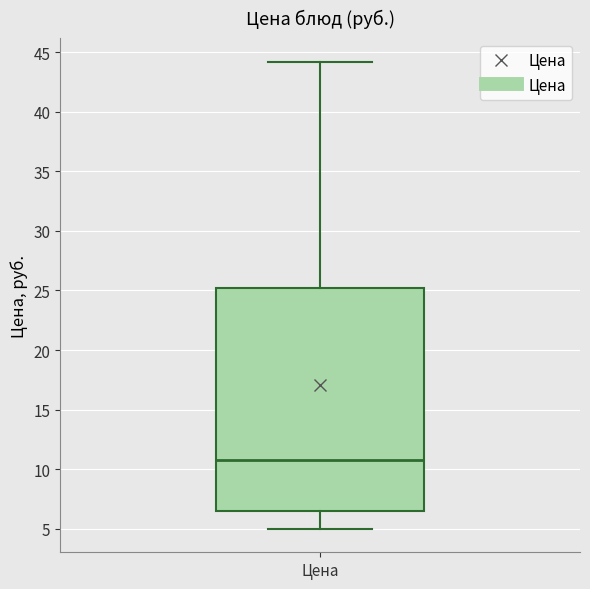

Read this box plot against the y-axis: the position of the median line, the range covered by the box, and the ends of both whiskers. The values are not printed on the chart, so give them approximately, as read against the axis.

median 11.0, box 6.5 to 25.0, whiskers 5.0 to 44.0